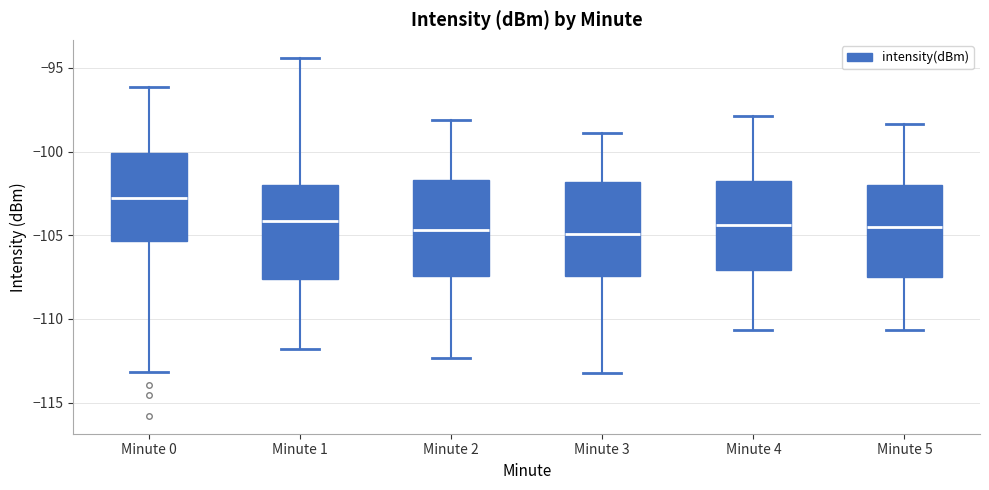

Which box's median line is the highest?

Minute 0